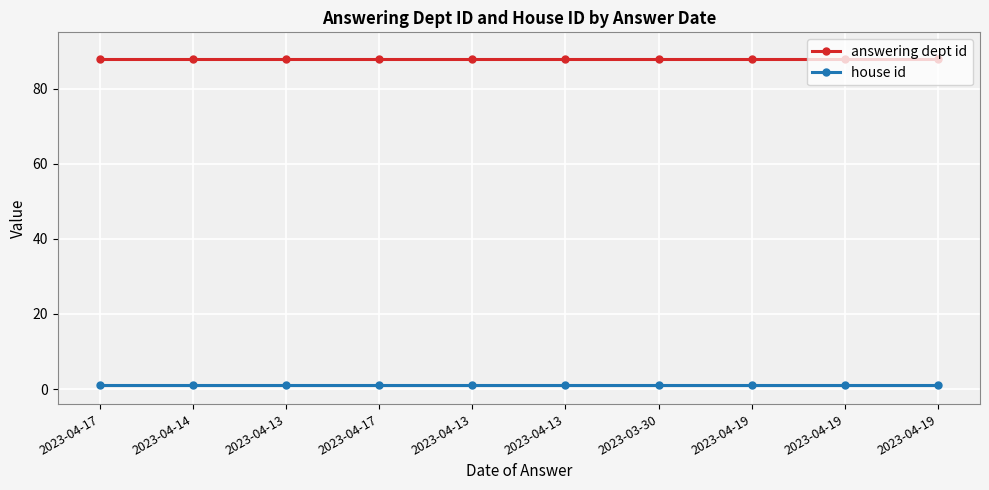

What is the label of the 8th point from the right?

2023-04-13